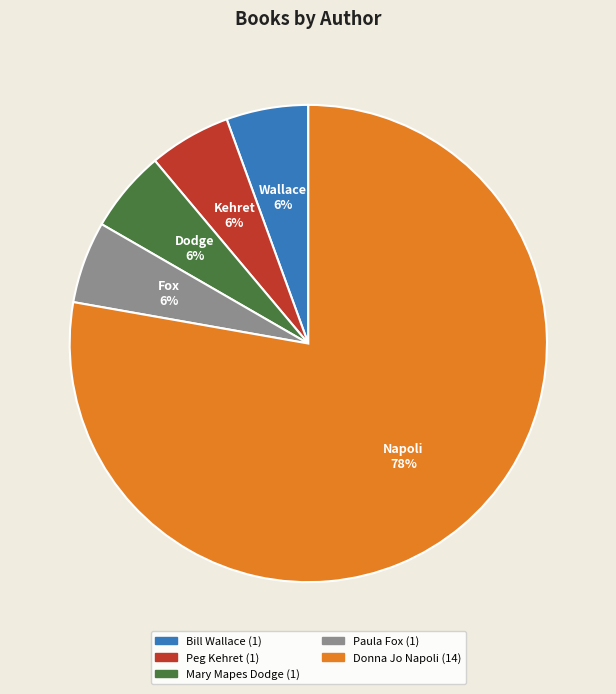

Is there any slice that represents more than half of the pie?

Yes